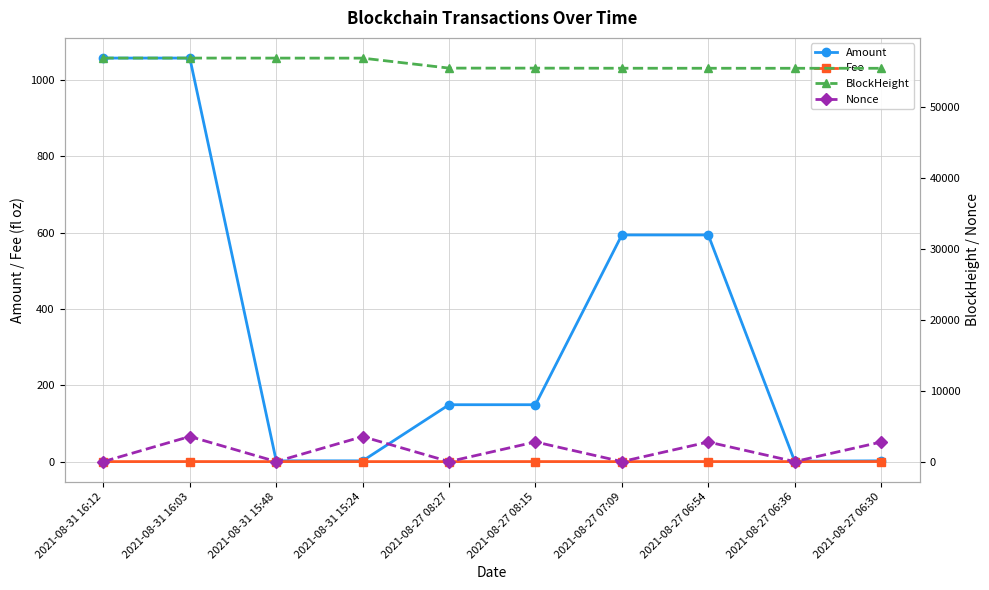

What is the lowest value of the Amount series?

1.0